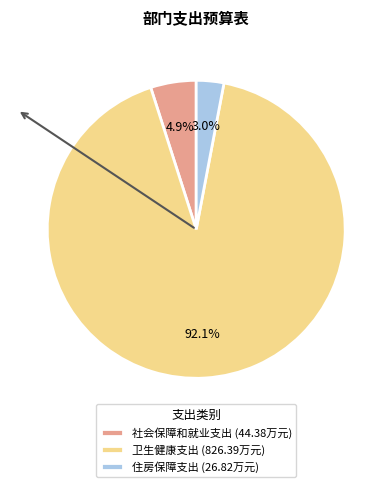

Between 住房保障支出 (26.82万元) and 卫生健康支出 (826.39万元), which is larger?

卫生健康支出 (826.39万元)